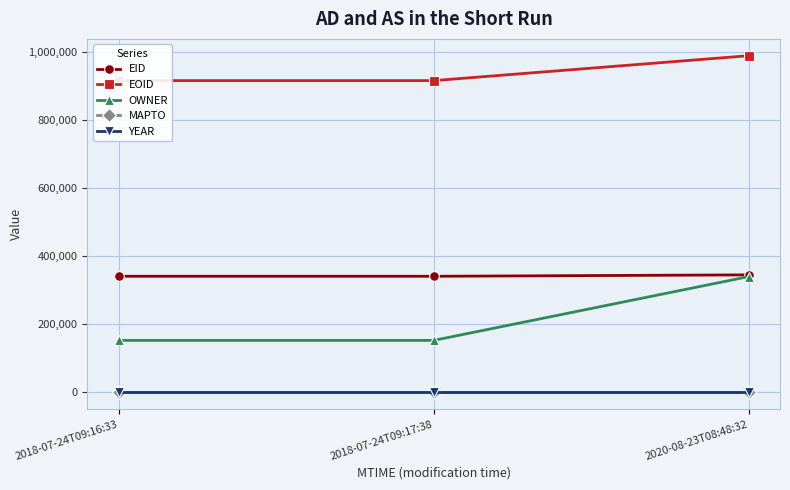

What is the minimum value for EOID?

915358